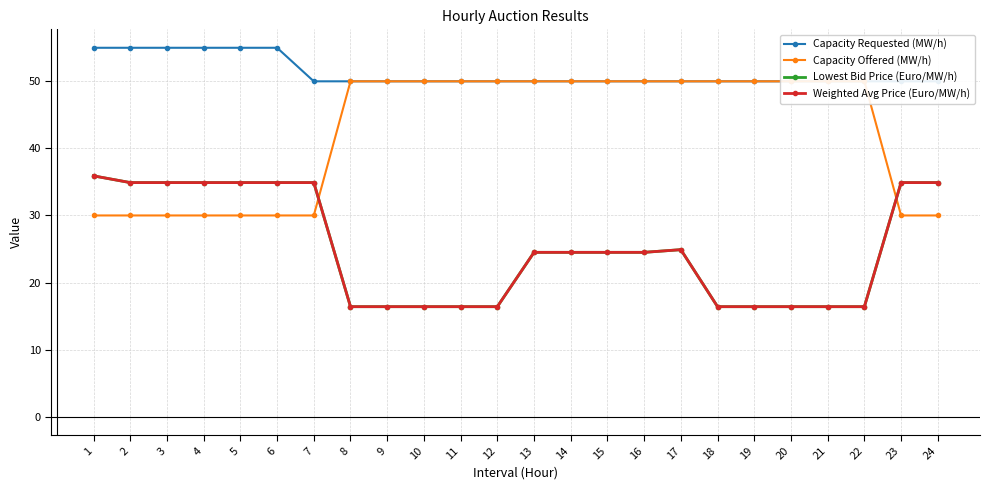

What is the difference between the highest and lowest values at 1?

25.0